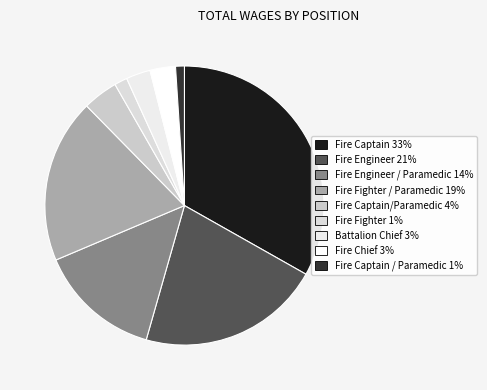

How many segments does this pie chart have?

9